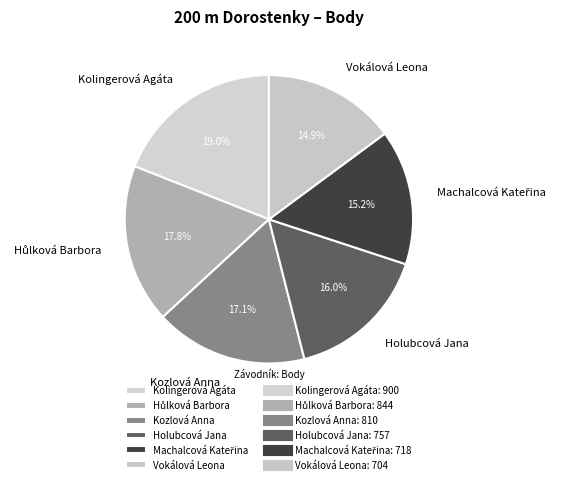

What is the largest slice in the pie chart?

Kolingerová Agáta